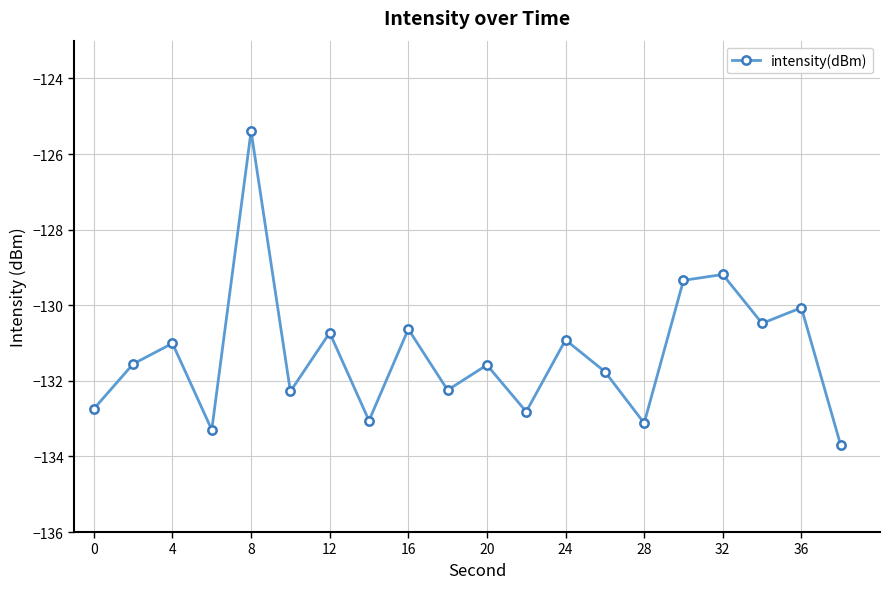

How many points are higher than both their immediate neighbors (excluding endpoints)?

8